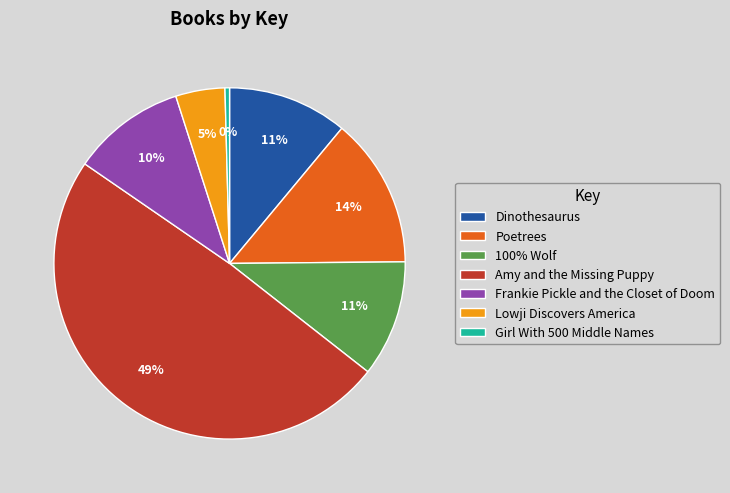

Which slice is the largest?

Amy and the Missing Puppy